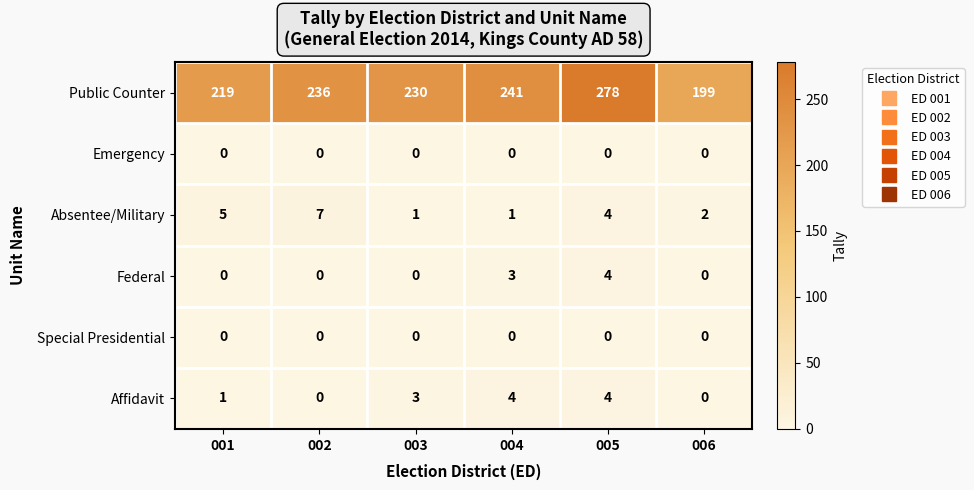

At which category is the sum across all series the highest?

005